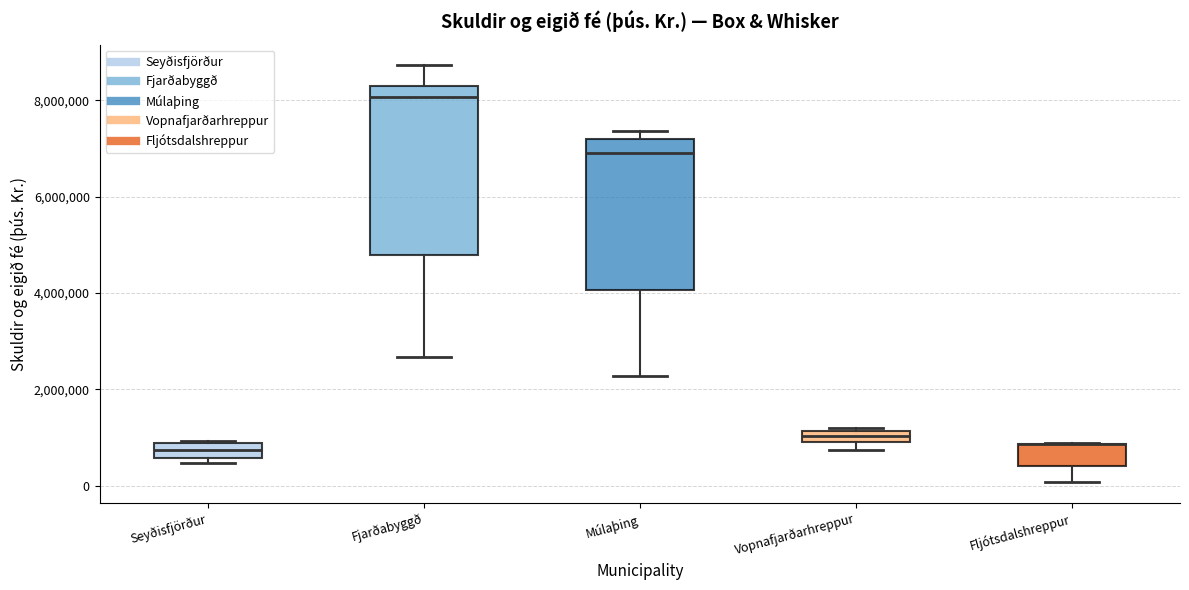

Which box is the tallest, from its lower edge to its upper edge?

Fjarðabyggð